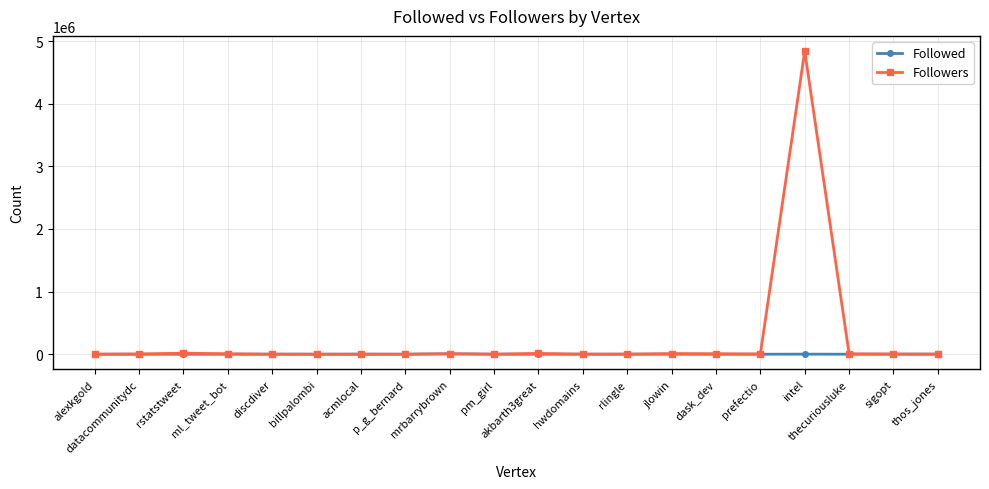

Which series has the largest range (max minus min)?

Followers